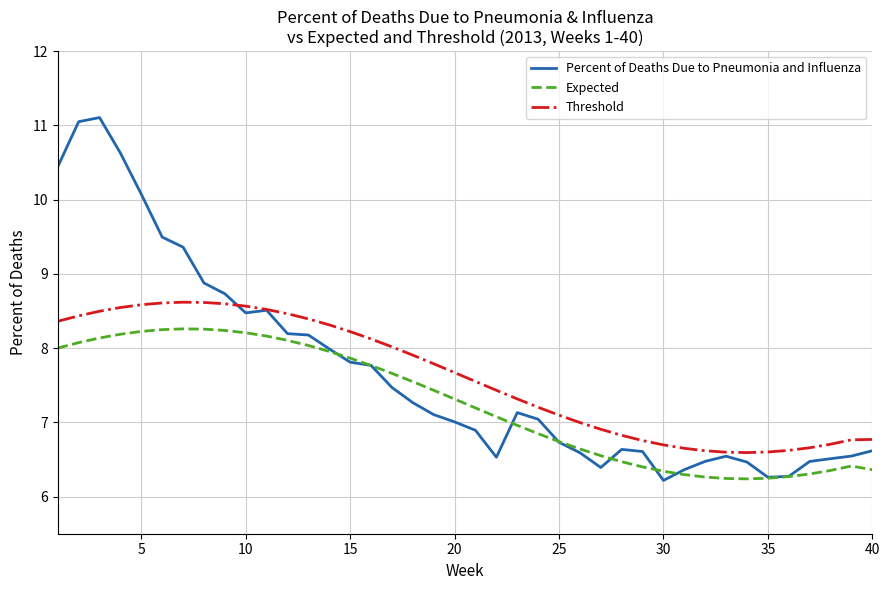

At how many categories does at least one series exceed 6?

40